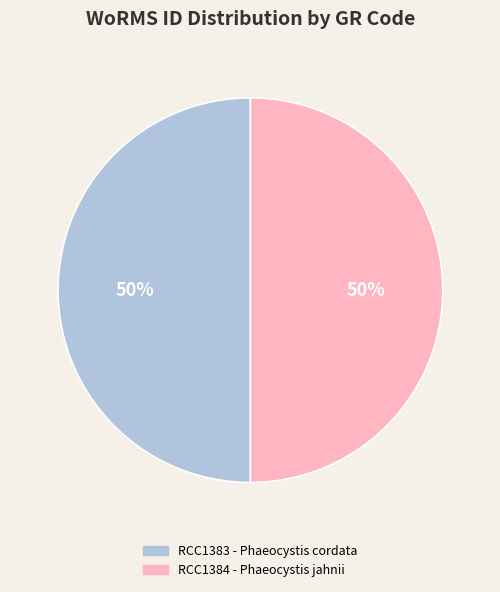

To the nearest percent, what percentage of the pie is RCC1383 - Phaeocystis cordata?

50%